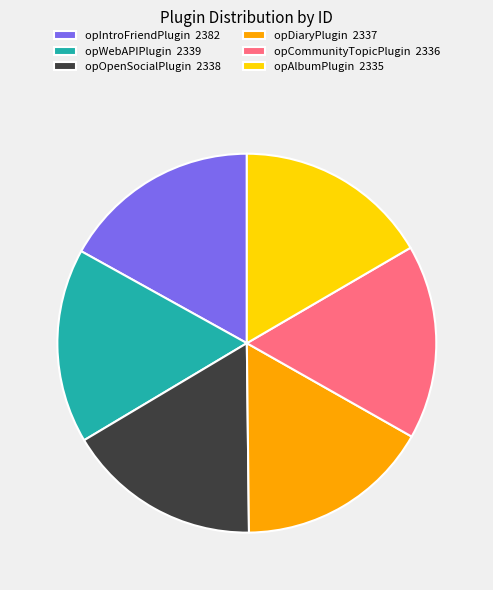

Is it true that opCommunityTopicPlugin 2336 is 10% of the pie?

False